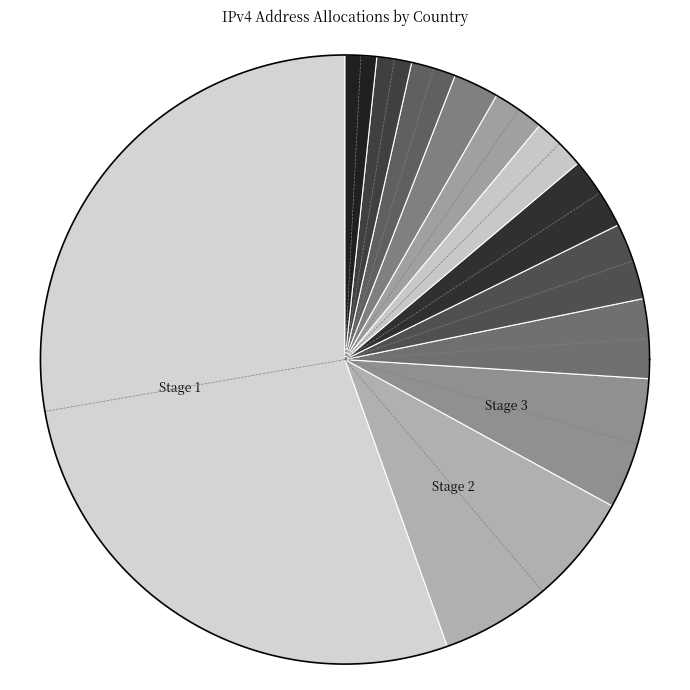

Which category accounts for the majority?

United States of America